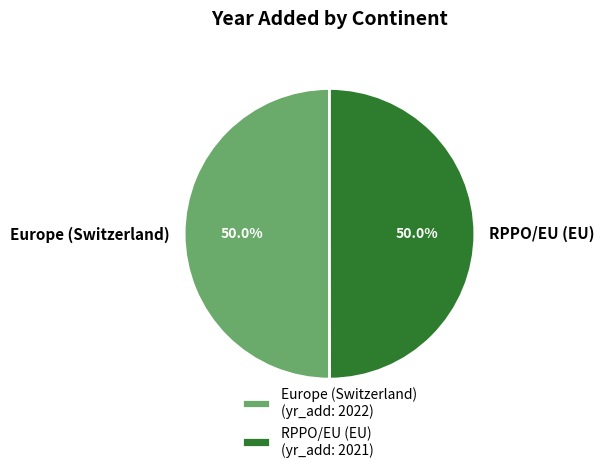

What portion of the pie excludes Europe (Switzerland)?

50.0%